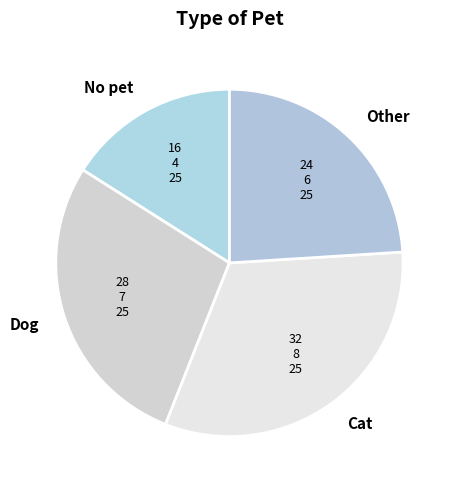

Approximately how many times larger is the value at Dog compared to Cat?

0.9